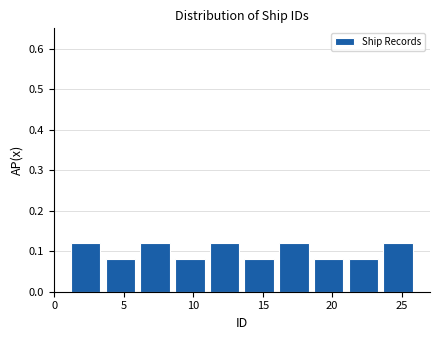

Reading left to right, transcribe this chart: for each bar, give the range it covers on the x-axis and its height. The values are not printed on the chart, so give them approximately, as read against the axis.

1.0 to 3.5: 0.12
3.5 to 6.0: 0.08
6.0 to 8.5: 0.12
8.5 to 11.0: 0.08
11.0 to 13.5: 0.12
13.5 to 16.0: 0.08
16.0 to 18.5: 0.12
18.5 to 21.0: 0.08
21.0 to 23.5: 0.08
23.5 to 26.0: 0.12